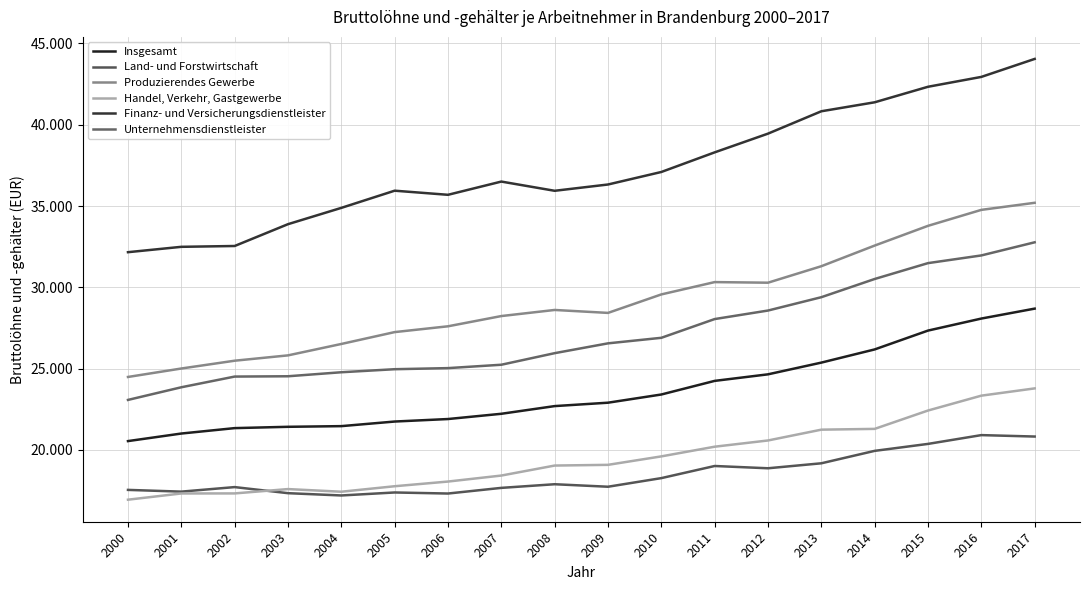

What is the difference between the second highest and second lowest values in the Land- und Forstwirtschaft series?

3506